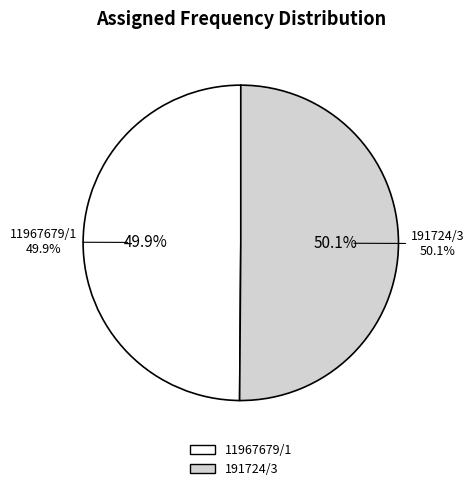

Rank the categories by value from highest to lowest.

191724/3, 11967679/1